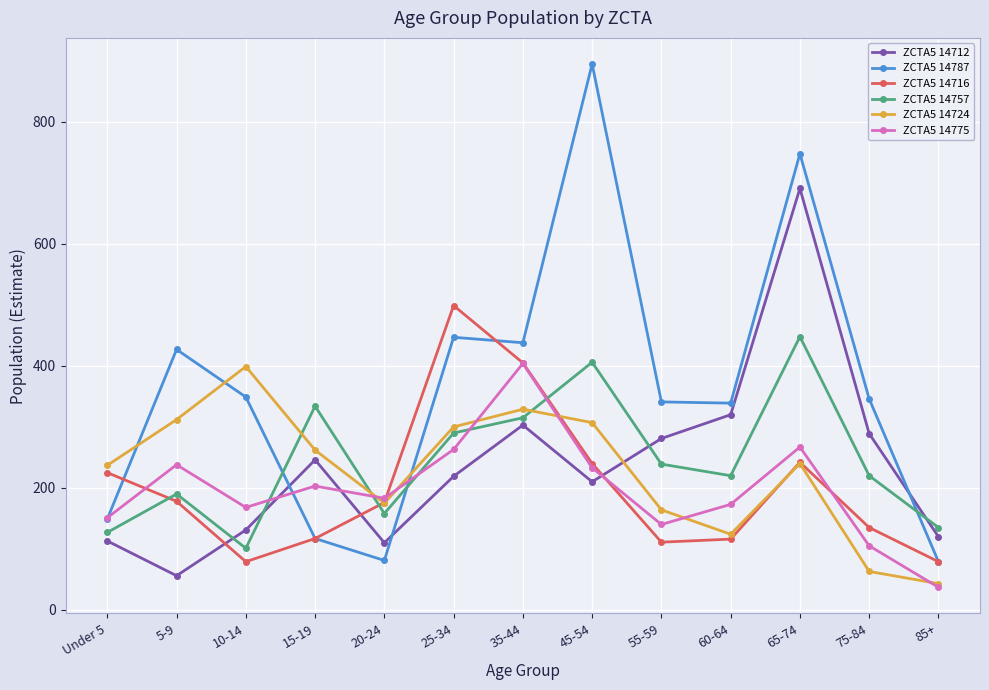

What is the total value across all series at 5-9?

1401